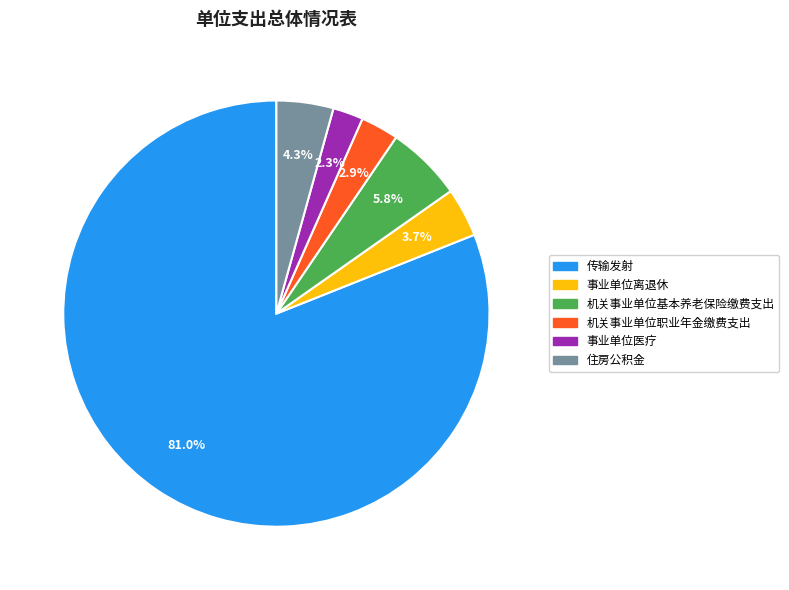

Which has a higher value, 传输发射 or 住房公积金?

传输发射